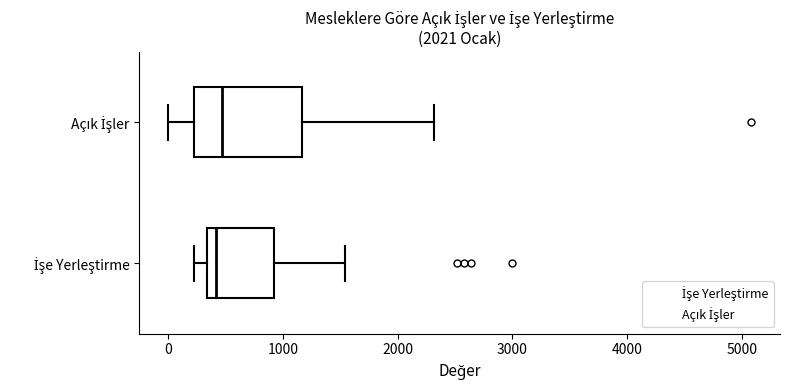

Where does the right whisker of the box for İşe Yerleştirme end on the x-axis? The values are not printed on the chart, so give them approximately, as read against the axis.

1500